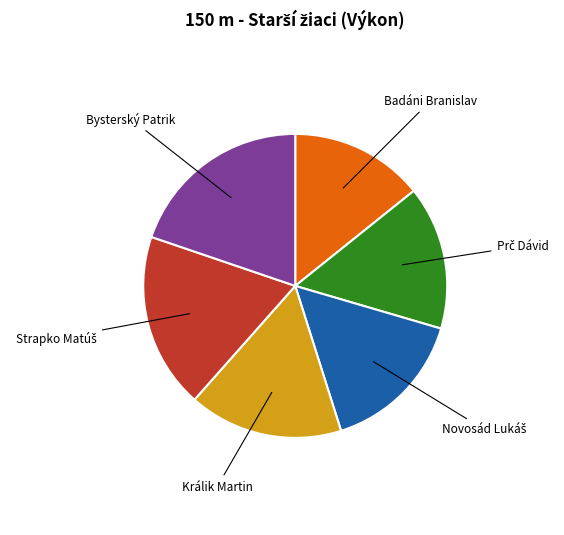

True or false: Bysterský Patrik accounts for 20% of the total.

True